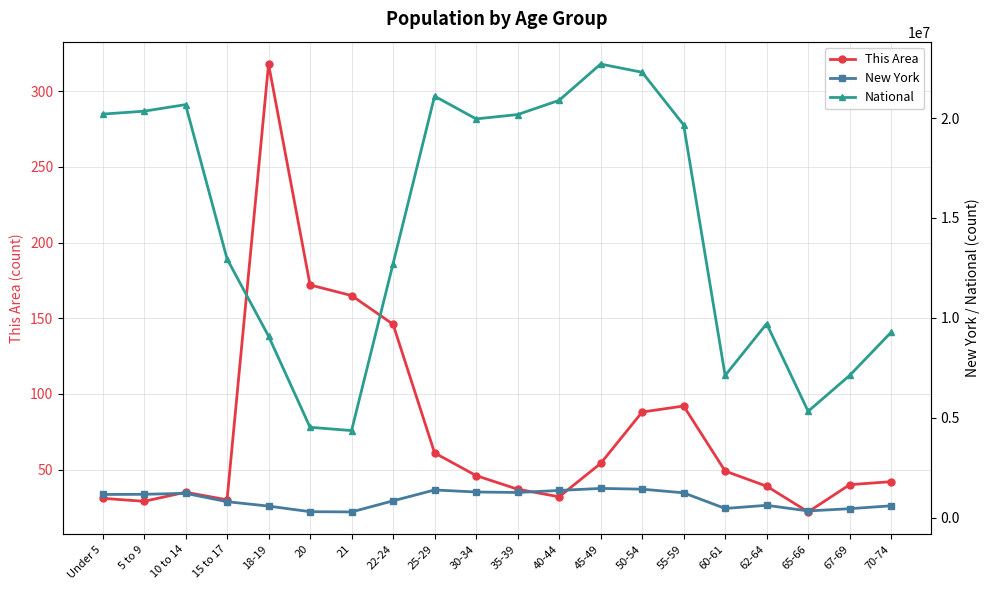

What is the label of the 6th point from the left?

20